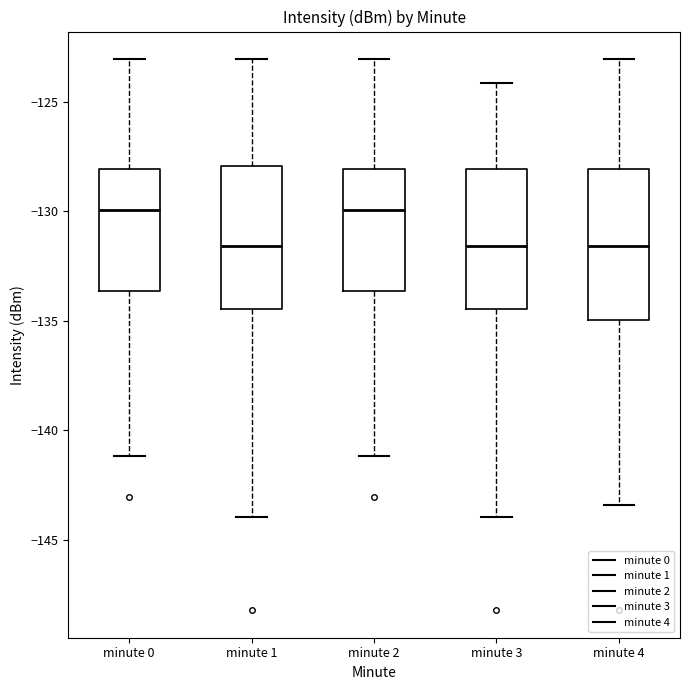

Reading left to right, transcribe this box plot: for each box, give where its median line is, the range the box spans, and where its two whiskers end, as read against the y-axis. The values are not printed on the chart, so give them approximately, as read against the axis.

minute 0: median -130.0, box -133.5 to -128.0, whiskers -141.0 to -123.0
minute 1: median -131.5, box -134.5 to -128.0, whiskers -144.0 to -123.0
minute 2: median -130.0, box -133.5 to -128.0, whiskers -141.0 to -123.0
minute 3: median -131.5, box -134.5 to -128.0, whiskers -144.0 to -124.0
minute 4: median -131.5, box -135.0 to -128.0, whiskers -143.5 to -123.0